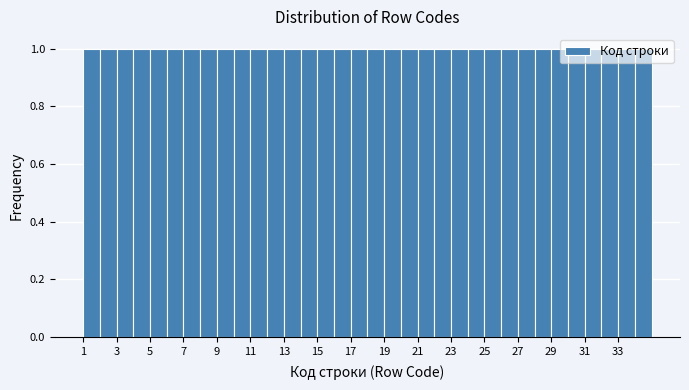

Reading left to right, list every bar in this chart as the range it spans on the x-axis followed by its height. The values are not printed on the chart, so give them approximately, as read against the axis.

1 to 2: 1
2 to 3: 1
3 to 4: 1
4 to 5: 1
5 to 6: 1
6 to 7: 1
7 to 8: 1
8 to 9: 1
9 to 10: 1
10 to 11: 1
11 to 12: 1
12 to 13: 1
13 to 14: 1
14 to 15: 1
15 to 16: 1
16 to 17: 1
17 to 18: 1
18 to 19: 1
19 to 20: 1
20 to 21: 1
21 to 22: 1
22 to 23: 1
23 to 24: 1
24 to 25: 1
25 to 26: 1
26 to 27: 1
27 to 28: 1
28 to 29: 1
29 to 30: 1
30 to 31: 1
31 to 32: 1
32 to 33: 1
33 to 34: 1
34 to 35: 1